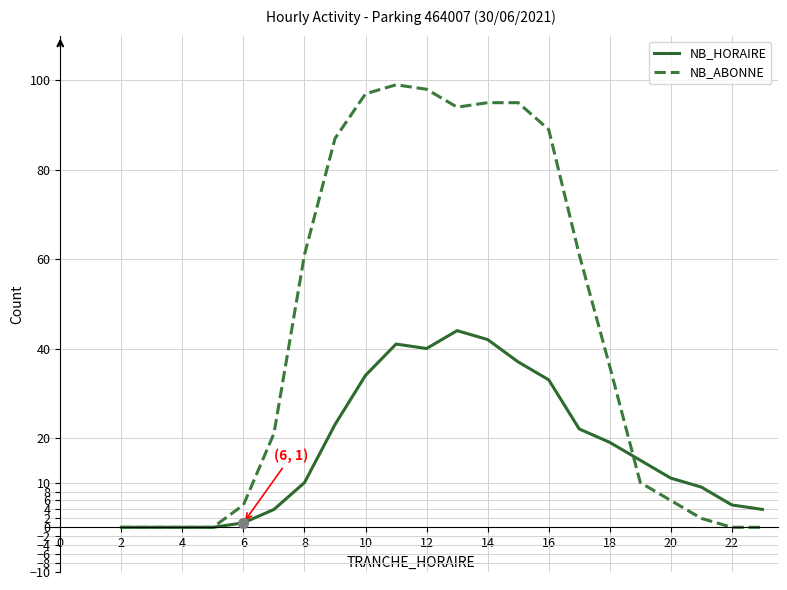

Which series has the widest spread of values?

NB_ABONNE